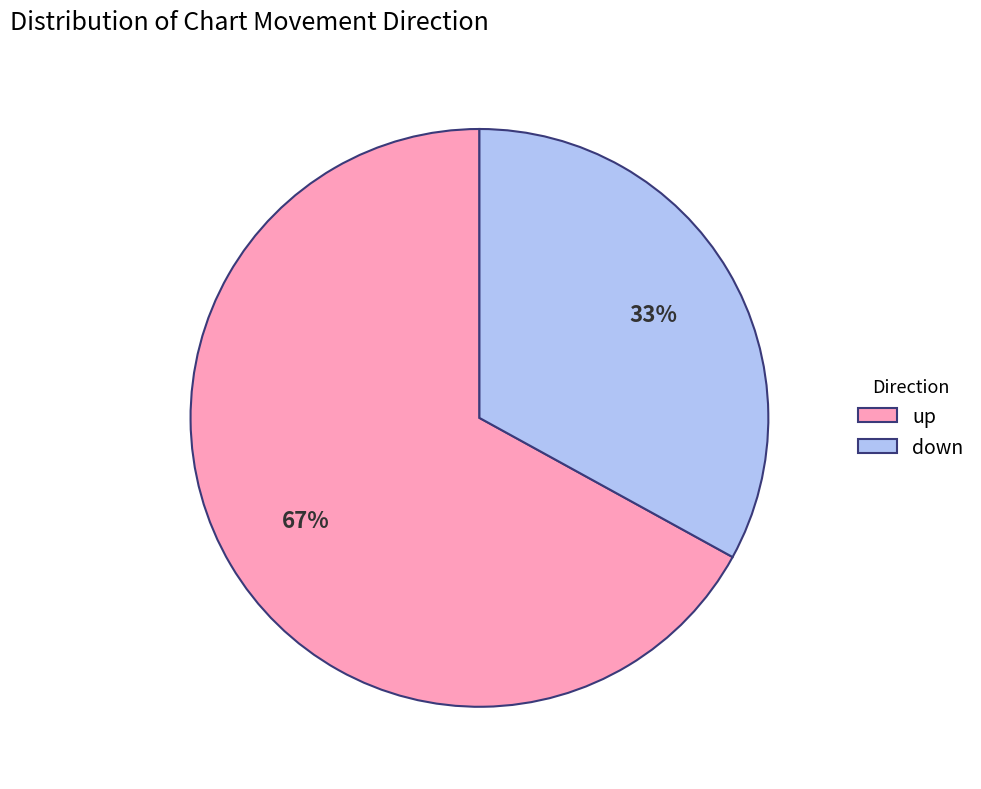

To the nearest percent, what portion does down represent?

33%